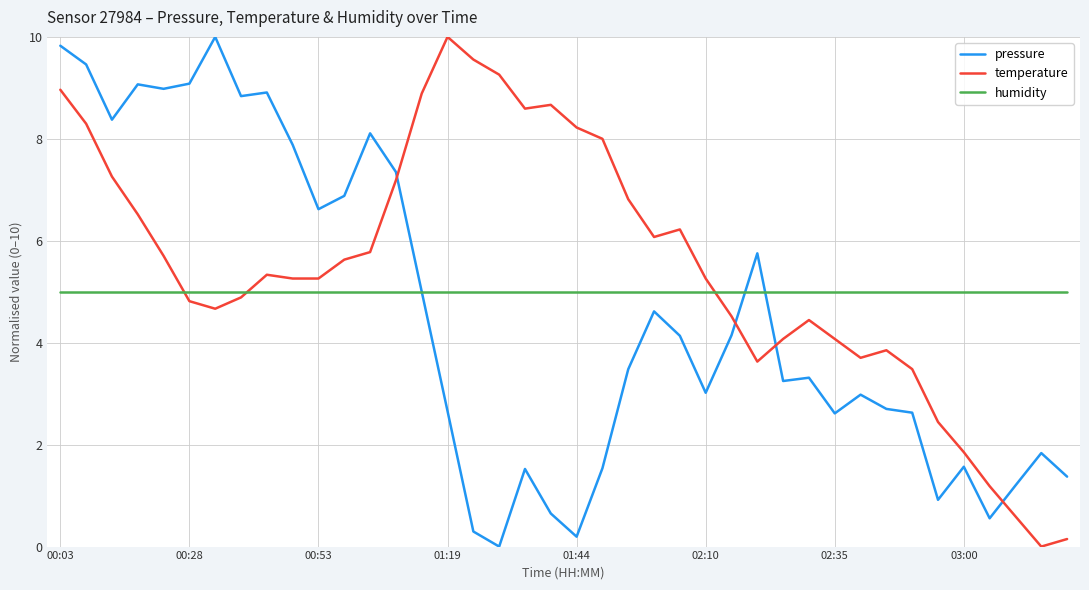

What are all the series names shown in the legend?

pressure, temperature, humidity